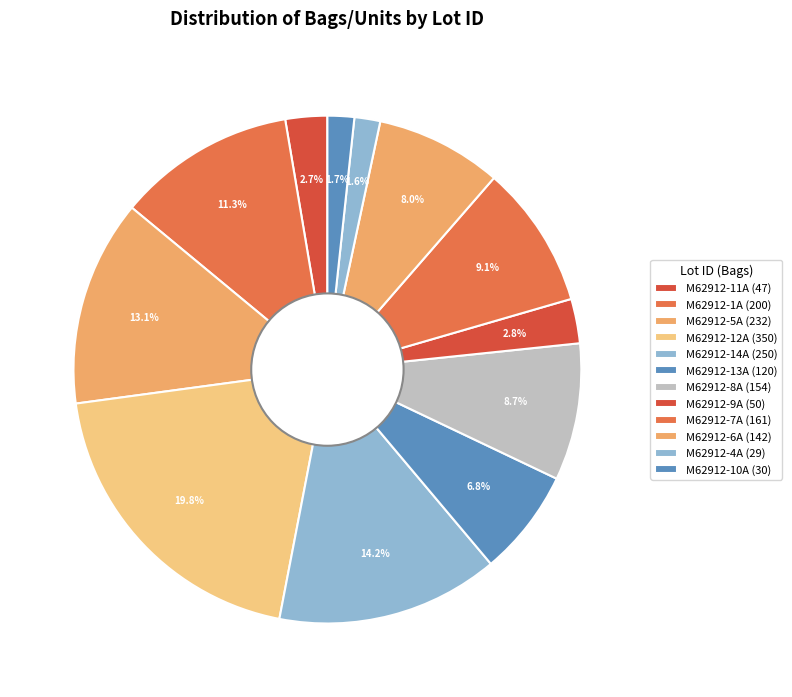

Approximately how many times larger is the value at M62912-1A compared to M62912-10A?

6.7